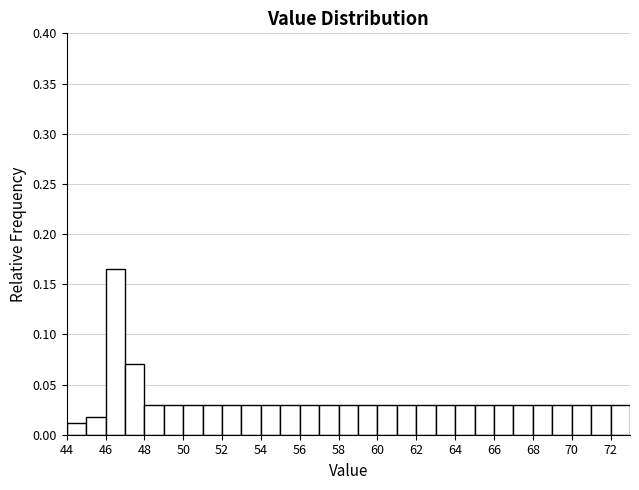

What is the height of the bar covering 53 to 54 on the x-axis? The values are not printed on the chart, so give them approximately, as read against the axis.

0.030